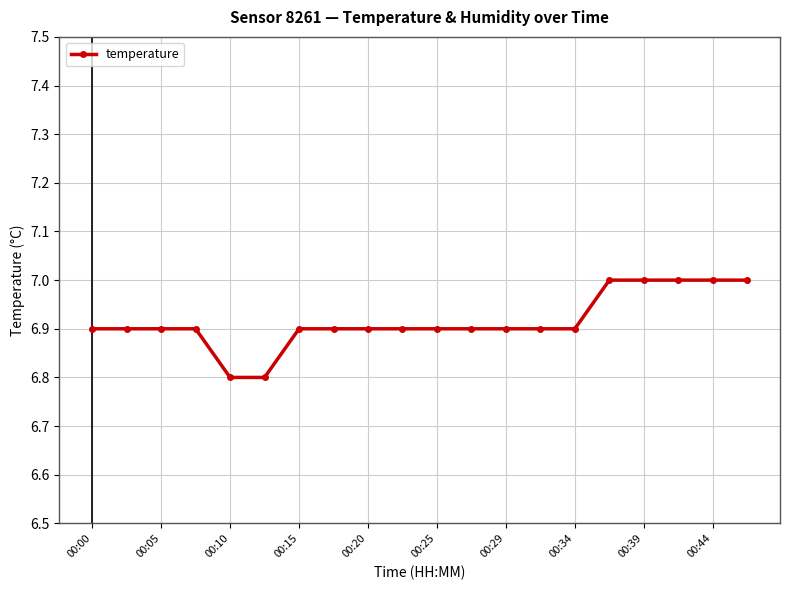

Does the chart have visible grid lines?

Yes